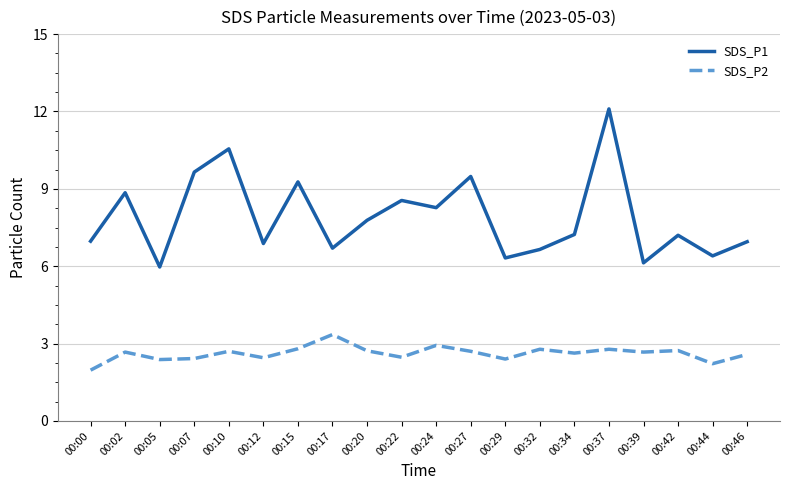

At how many categories does at least one series exceed 5?

20